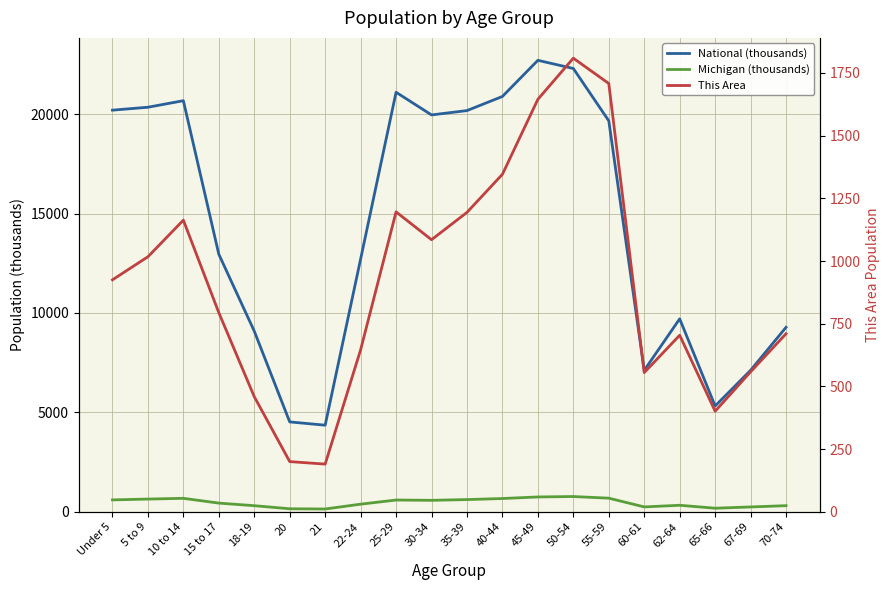

Between 21 and 30-34, which series saw the biggest shift?

National (thousands)